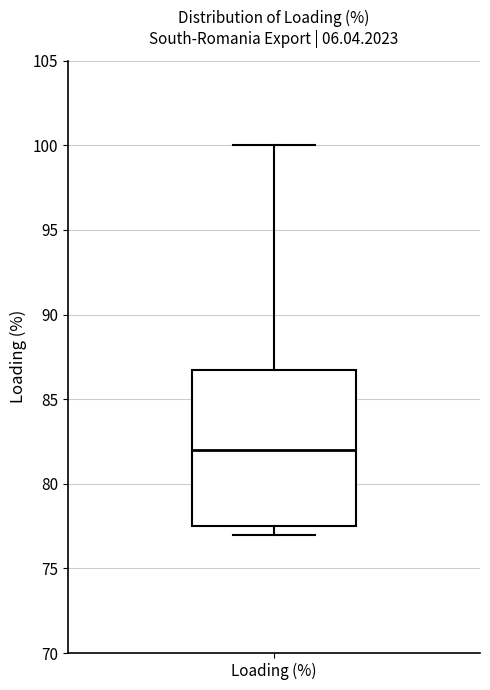

Transcribe this box plot: give where the median line is, the range the box spans, and where the two whiskers end, as read against the y-axis. The values are not printed on the chart, so give them approximately, as read against the axis.

median 82.0, box 77.5 to 87.0, whiskers 77.0 to 100.0